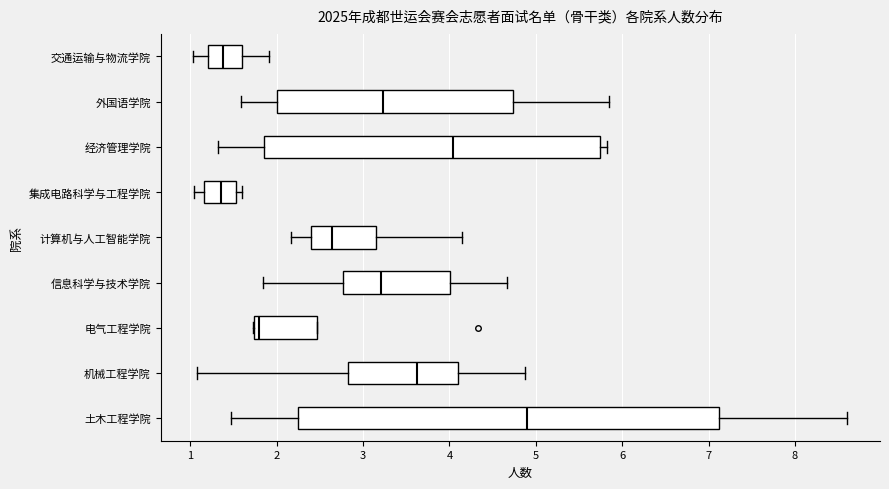

Where does the median line of the box for 交通运输与物流学院 sit on the x-axis? The values are not printed on the chart, so give them approximately, as read against the axis.

1.4